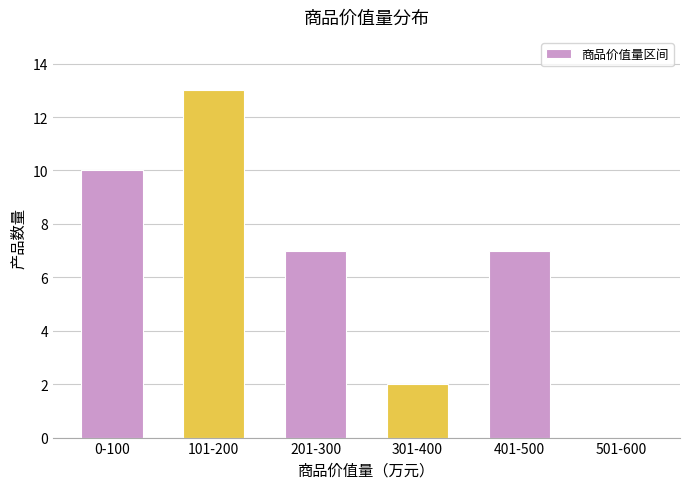

Reading right to left, list all the values displayed in this chart.

501-600=0	401-500=7	301-400=2	201-300=7	101-200=13	0-100=10